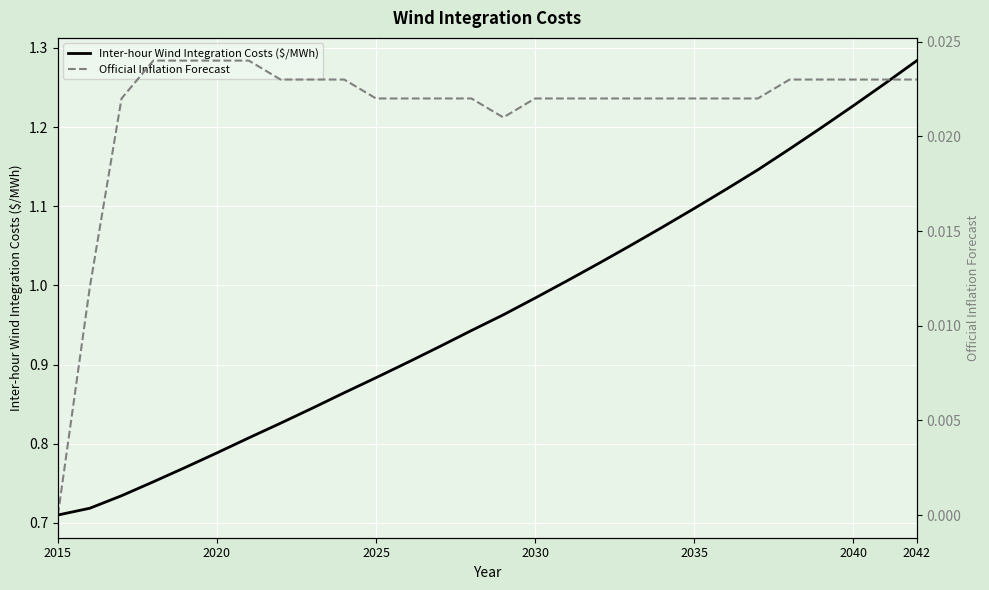

True or false: Official Inflation Forecast and Inter-hour Wind Integration Costs ($/MWh) intersect in this chart.

False